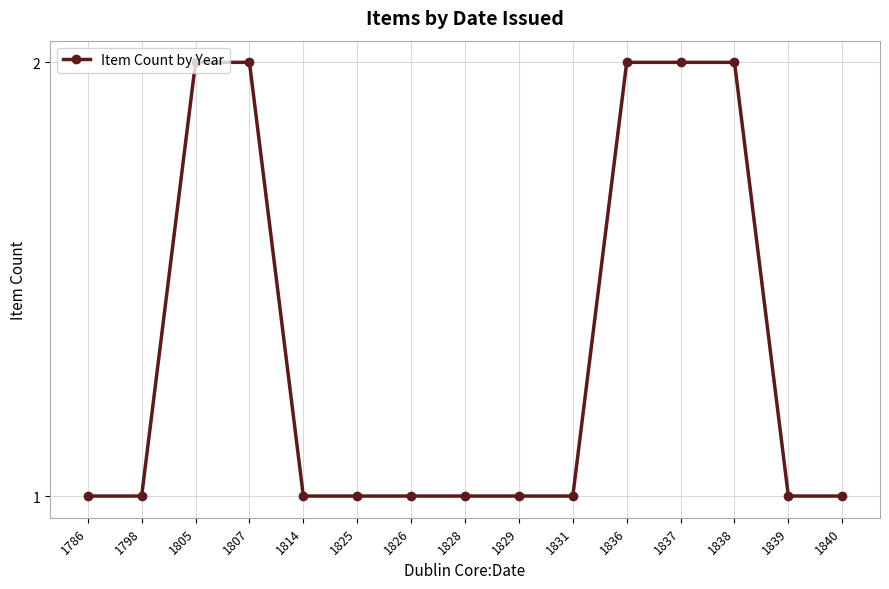

How many data points does each series have?

15